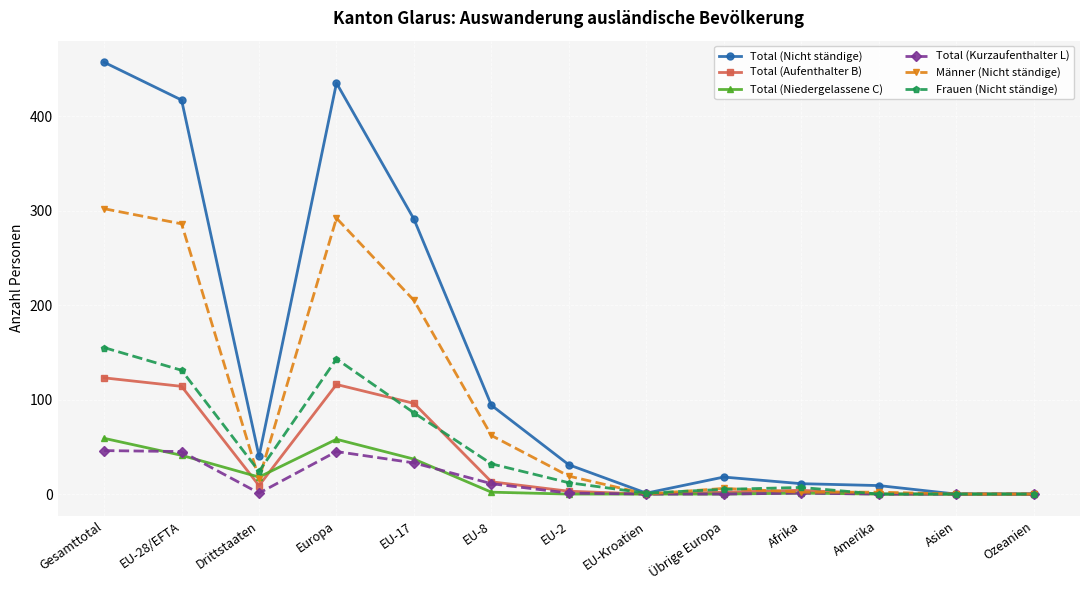

True or false: Total (Kurzaufenthalter L) has a value of 46 at Gesamttotal.

True